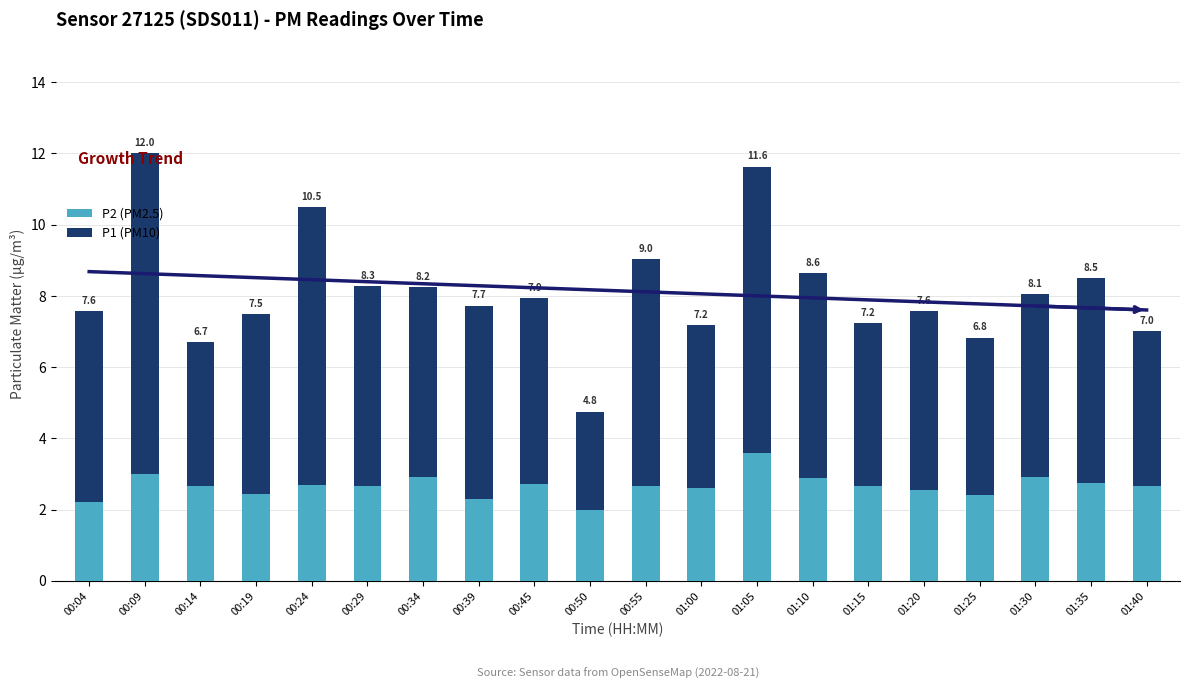

Which series changed the most between 00:34 and 01:20?

P2 (PM2.5)